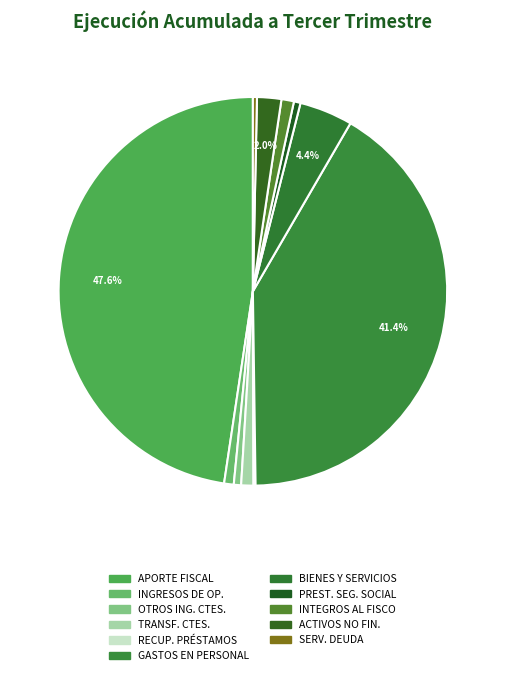

Count the number of slices in the pie.

11